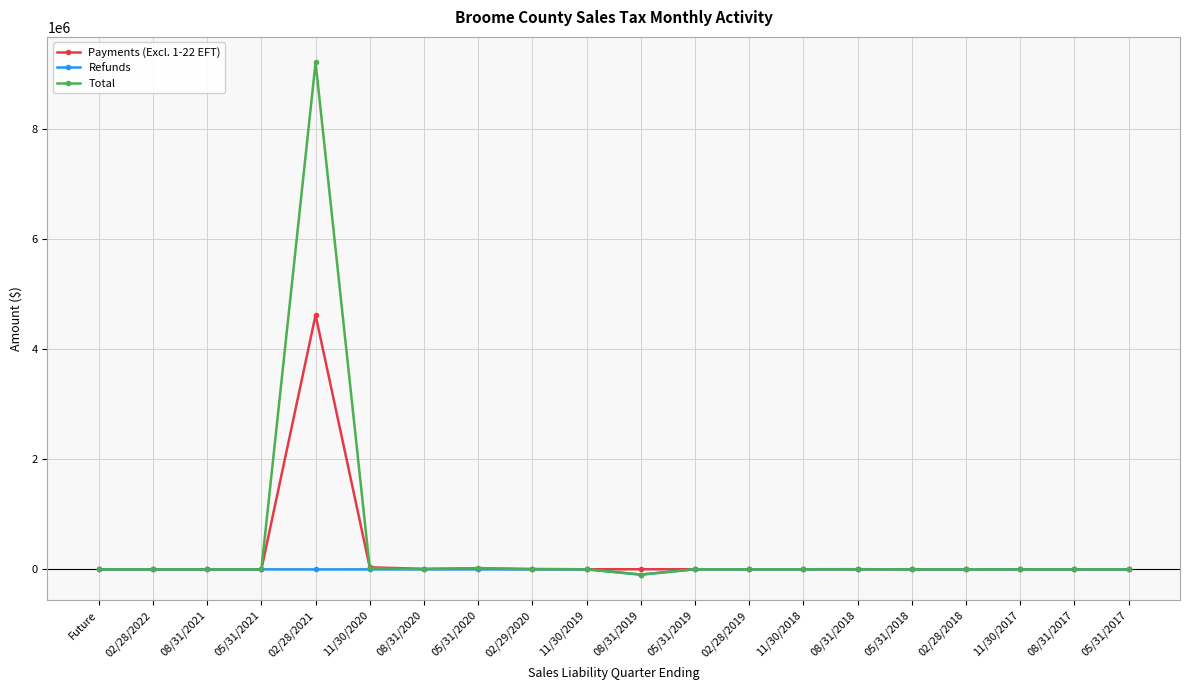

At which category is the sum across all series the highest?

02/28/2021